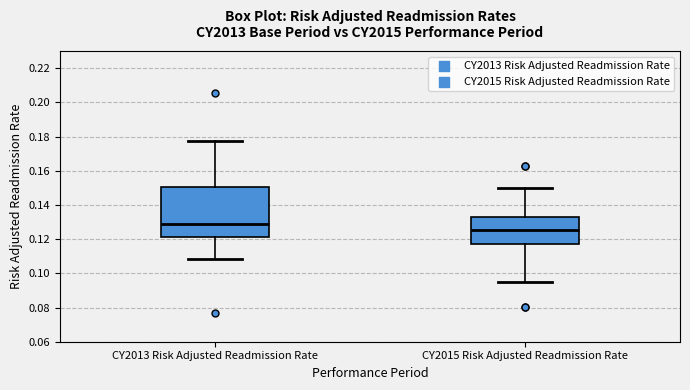

Which box has the lowest median line?

CY2015 Risk Adjusted Readmission Rate